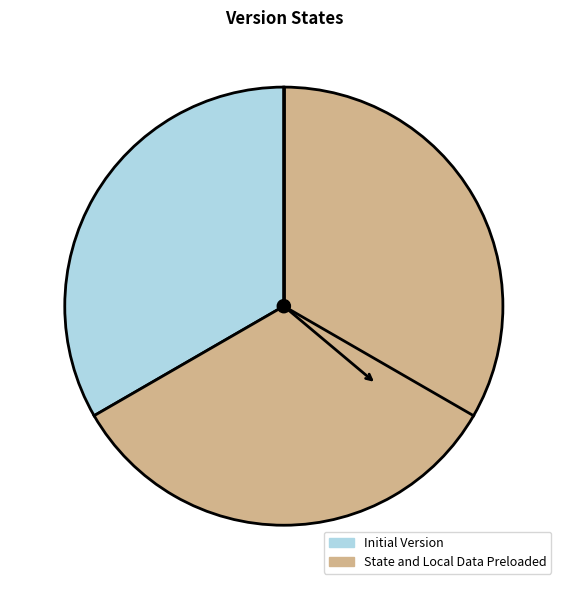

Is the sum of State and Local Data Preloaded and Initial Version greater than half?

Yes